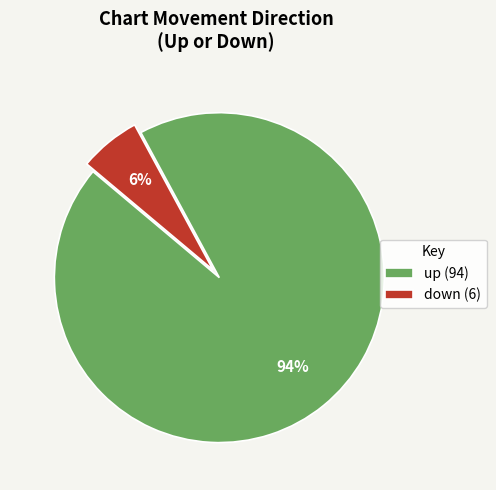

To the nearest percent, what is the difference between the up and down slice percentages?

88%